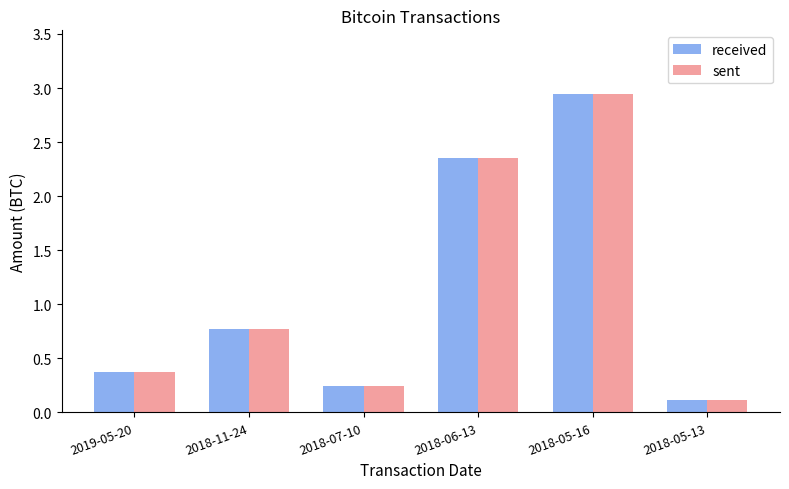

At which label is received closest to 1?

2018-11-24